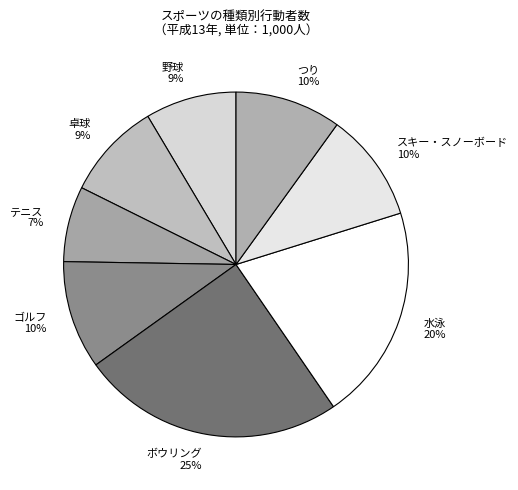

To the nearest percent, what is the average slice percentage?

12%